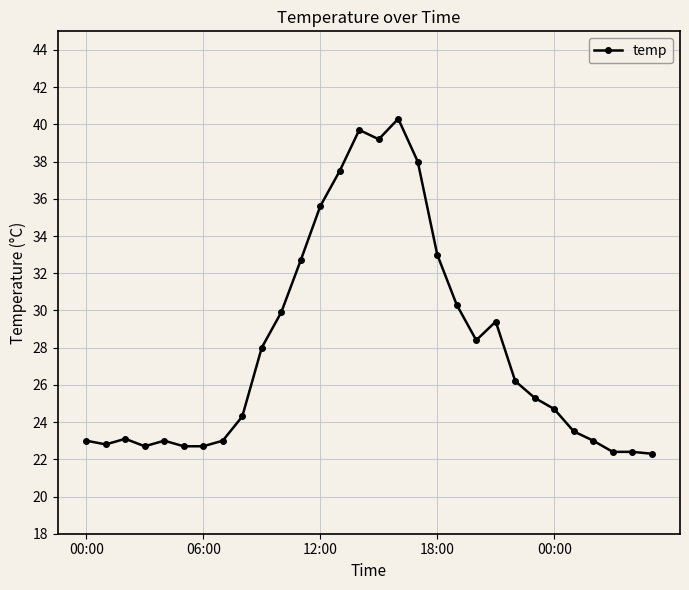

Is this an area chart (filled region under the line)?

No